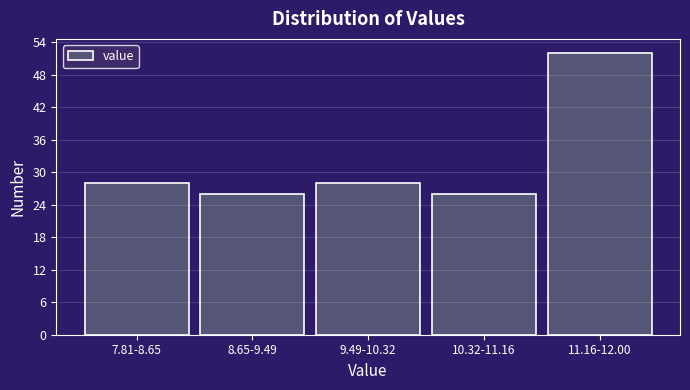

Reading left to right, transcribe all the data shown in this chart.

7.81-8.65=28	8.65-9.49=26	9.49-10.32=28	10.32-11.16=26	11.16-12.00=52